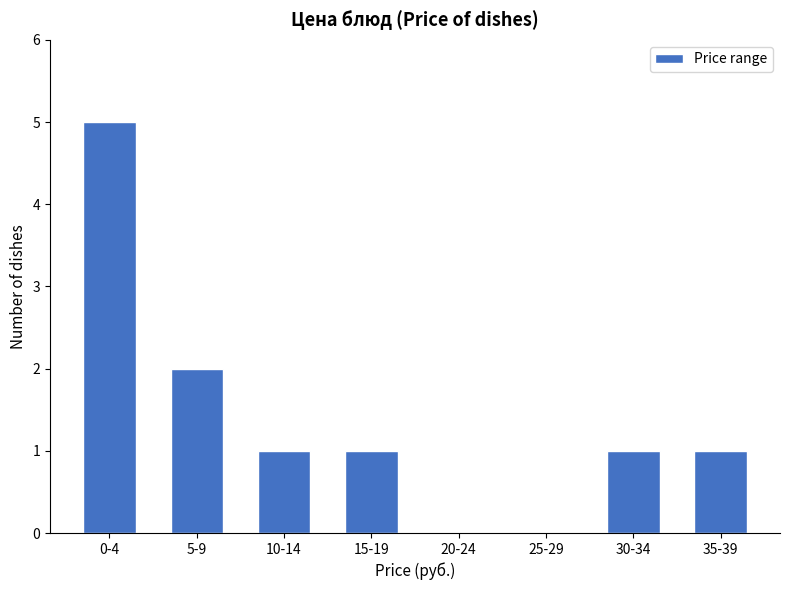

Reading left to right, what are all the values shown in this chart?

0-4=5	5-9=2	10-14=1	15-19=1	20-24=0	25-29=0	30-34=1	35-39=1